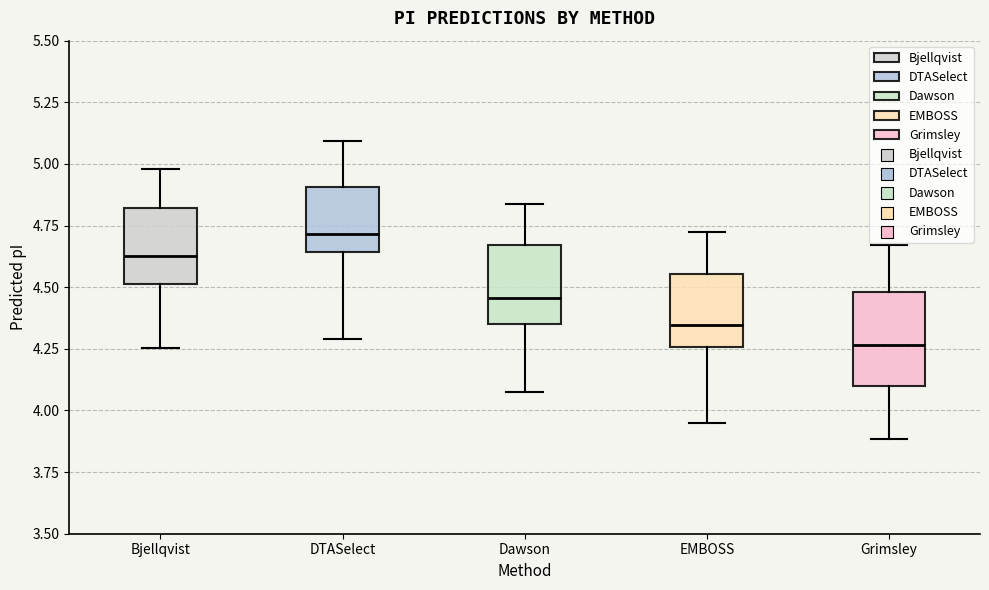

Reading left to right, transcribe this box plot: for each box, give where its median line is, the range the box spans, and where its two whiskers end, as read against the y-axis. The values are not printed on the chart, so give them approximately, as read against the axis.

Bjellqvist: median 4.65, box 4.50 to 4.80, whiskers 4.25 to 5.00
DTASelect: median 4.70, box 4.65 to 4.90, whiskers 4.30 to 5.10
Dawson: median 4.45, box 4.35 to 4.65, whiskers 4.10 to 4.85
EMBOSS: median 4.35, box 4.25 to 4.55, whiskers 3.95 to 4.70
Grimsley: median 4.25, box 4.10 to 4.50, whiskers 3.90 to 4.65